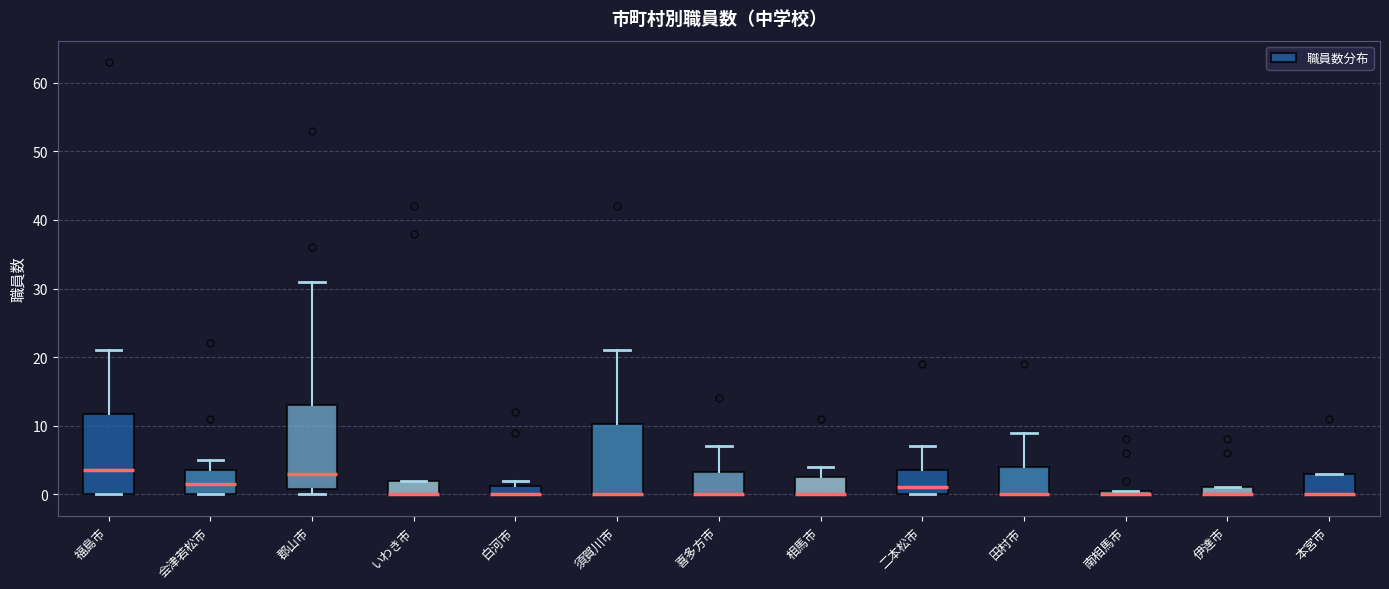

Where is the lower edge of the box for 喜多方市 on the y-axis? The values are not printed on the chart, so give them approximately, as read against the axis.

0